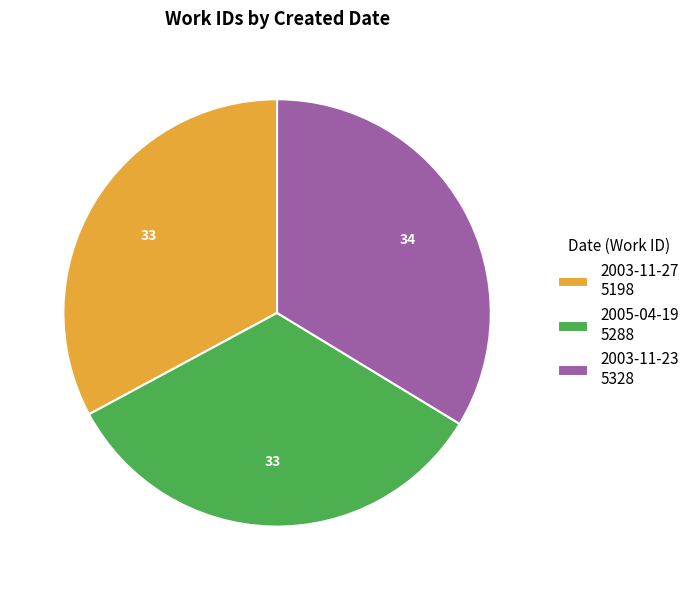

Which category has the smallest portion of the pie?

2003-11-27